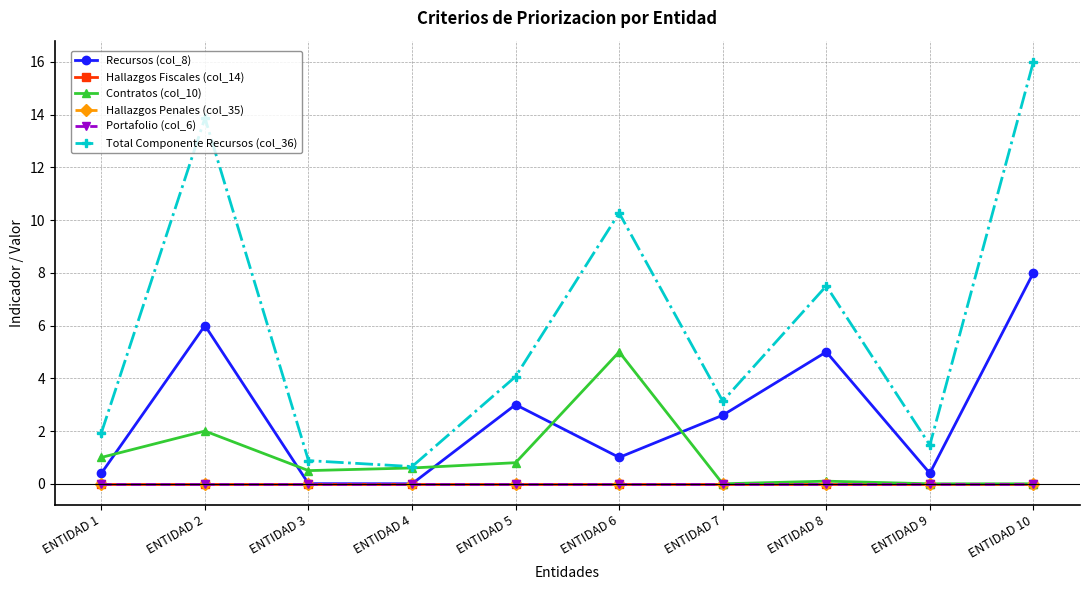

Is the value of Total Componente Recursos (col_36) at ENTIDAD 6 greater than the value of Recursos (col_8) at ENTIDAD 8?

Yes